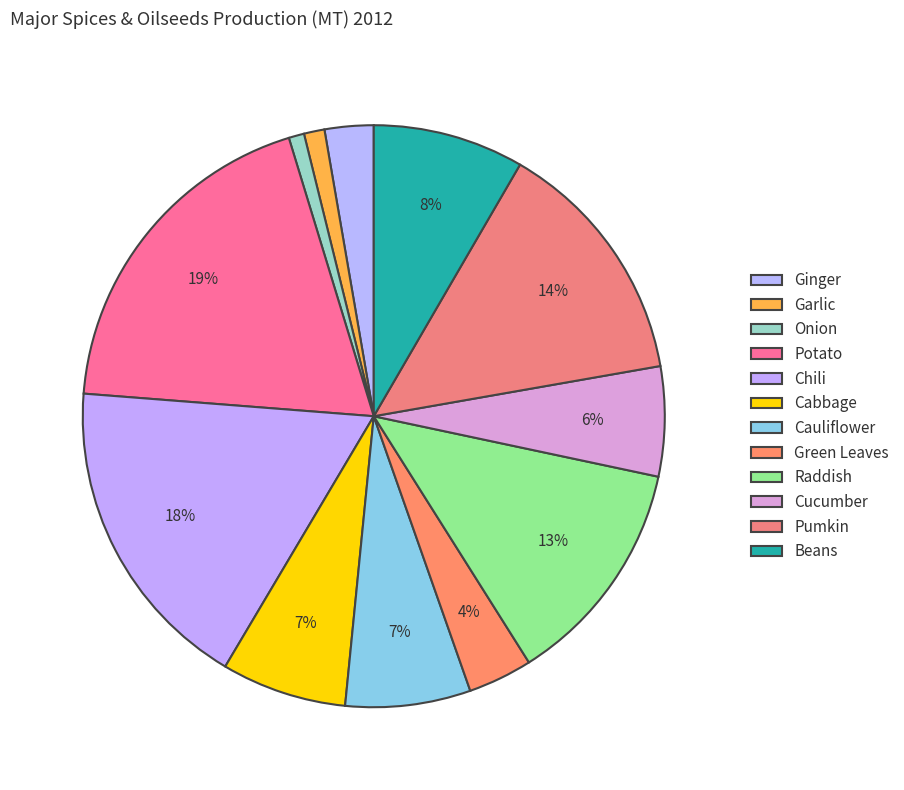

Count the number of slices in the pie.

12